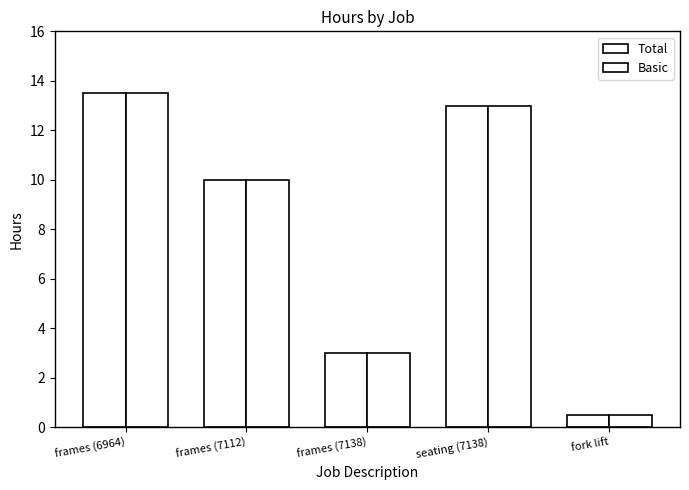

What is the highest value of the Total series?

13.5